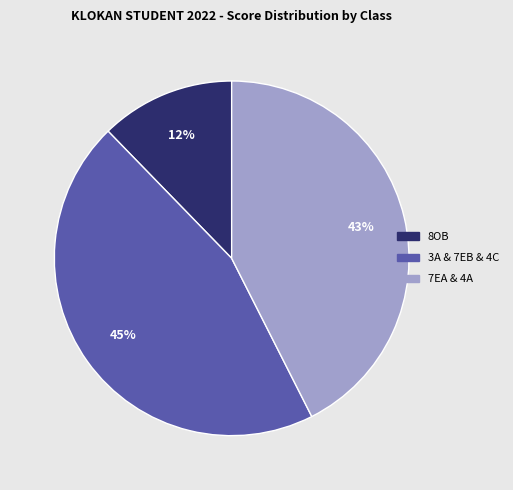

Is there a majority slice in this chart?

No